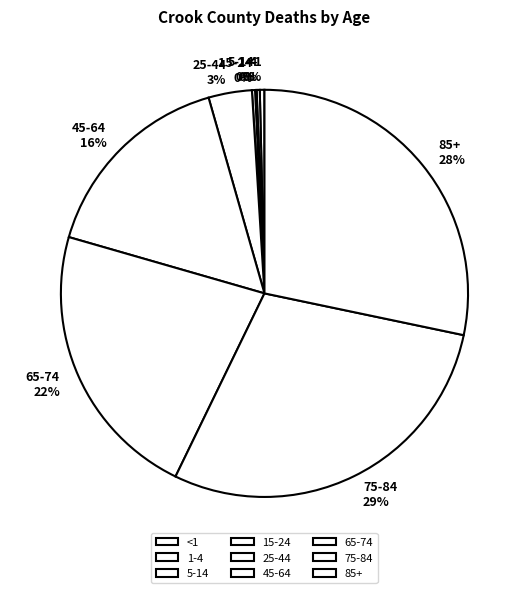

Do 75-84 and 45-64 together represent more than half of the pie?

No